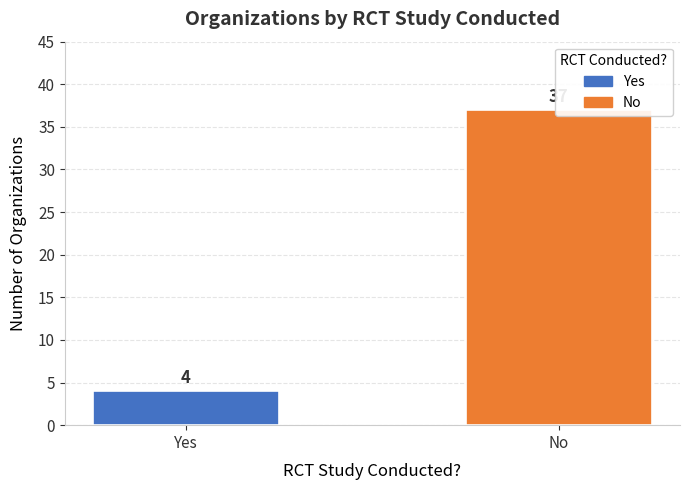

What is the difference between the maximum and minimum values?

33